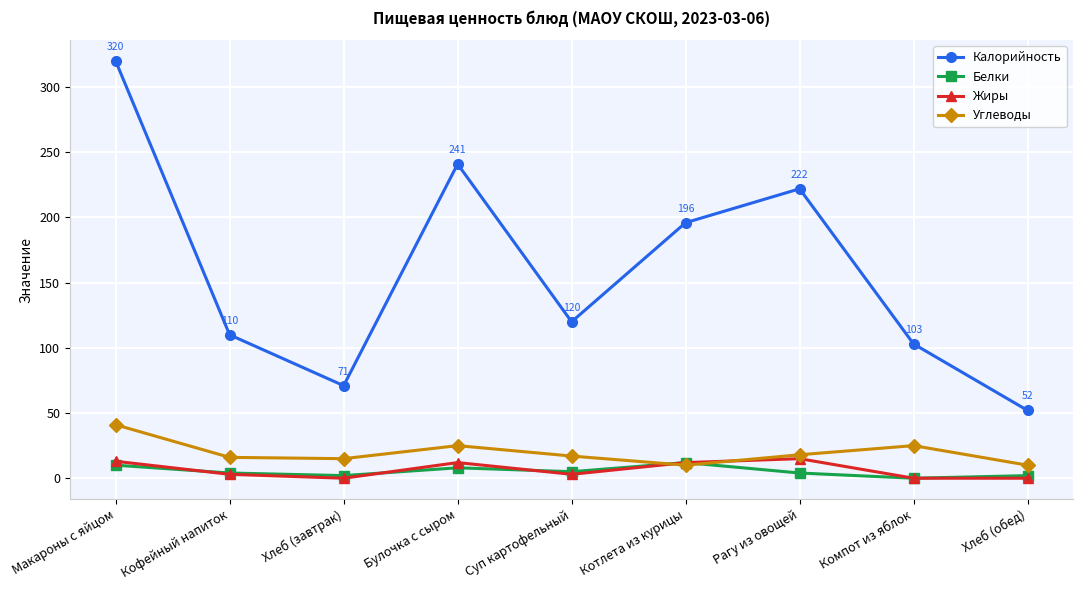

What is the spread (max minus min) of values at Булочка с сыром?

233